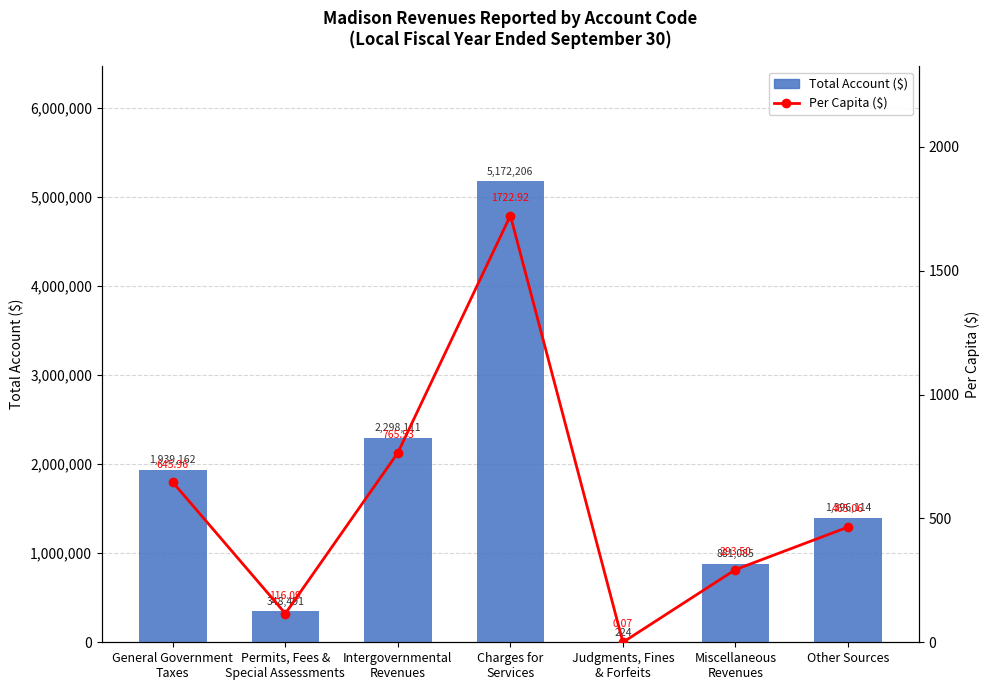

What is the difference between the second highest and minimum values in the Total Account ($) series?

2297887.0